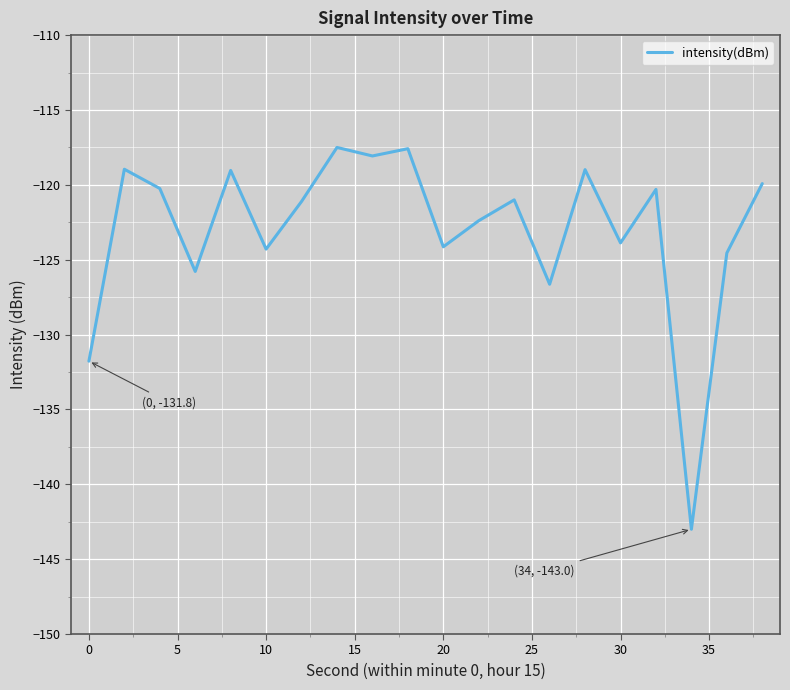

What is the difference between the maximum and minimum values?

25.5